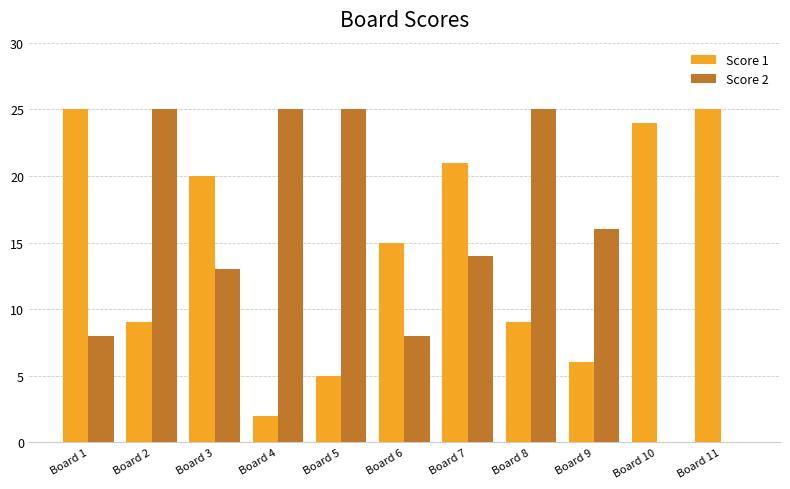

Is the value of Score 1 at Board 11 greater than the value of Score 2 at Board 7?

Yes